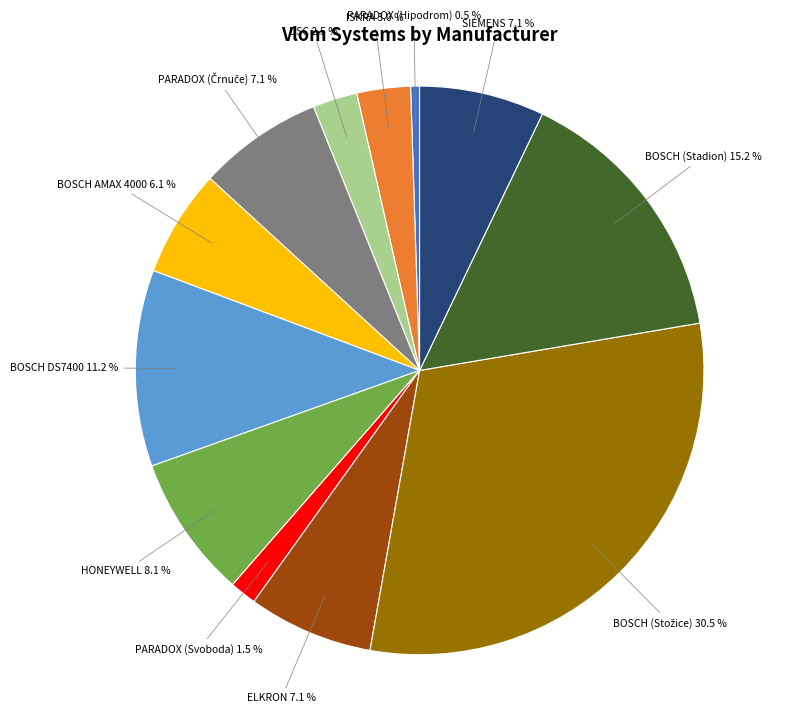

Do ELKRON and SIEMENS together represent more than half of the pie?

No